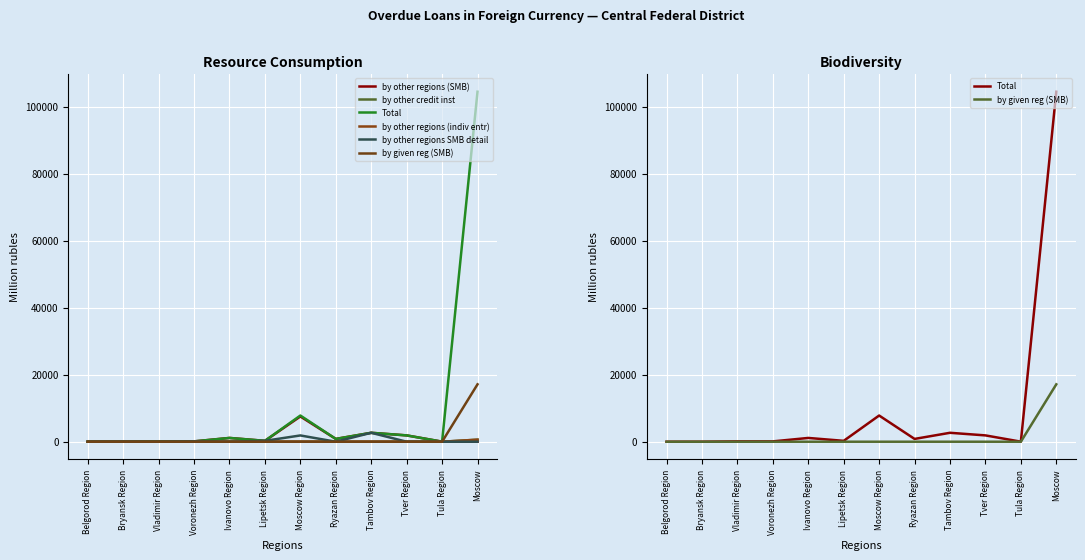

What is the label of the 10th point from the right?

Vladimir Region